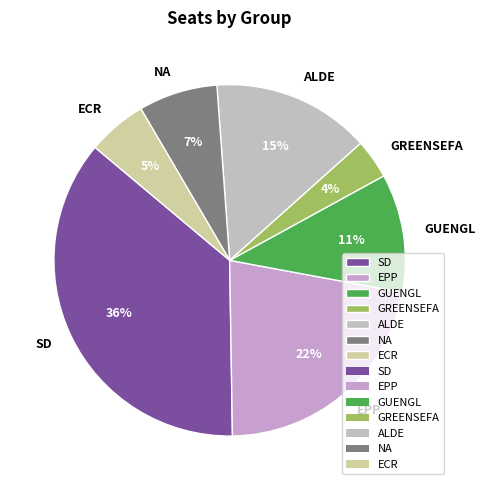

Is there a majority slice in this chart?

No